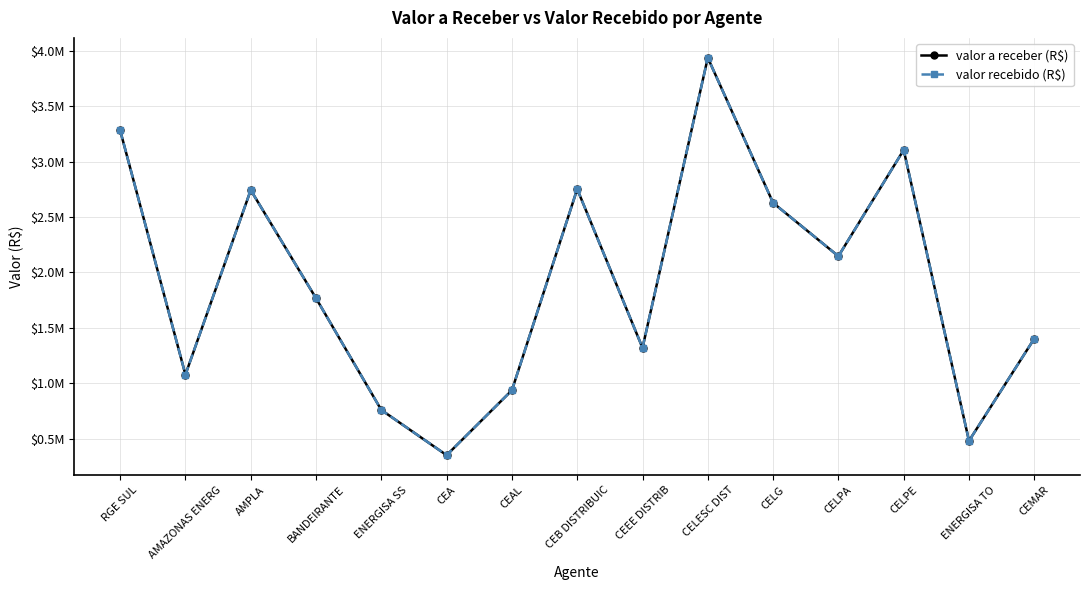

Is this an area chart (filled region under the line)?

No